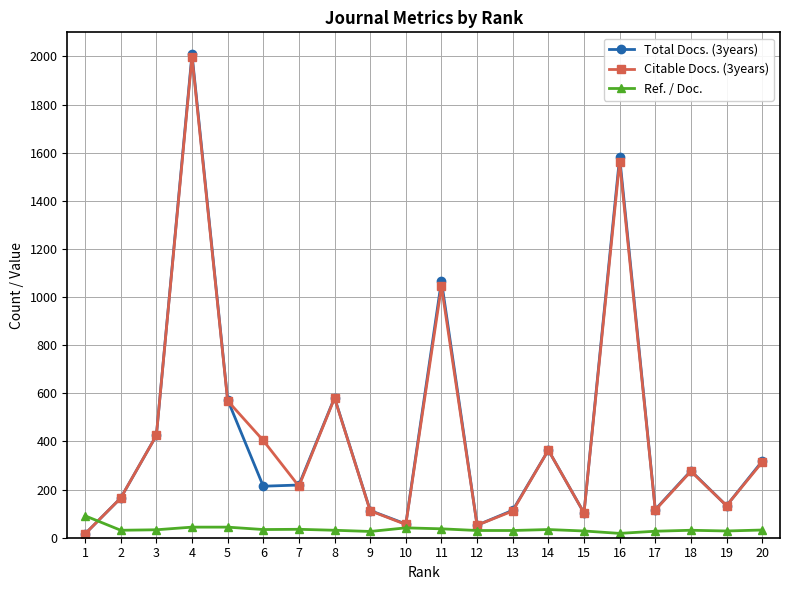

What are all the series names shown in the legend?

Total Docs. (3years), Citable Docs. (3years), Ref. / Doc.